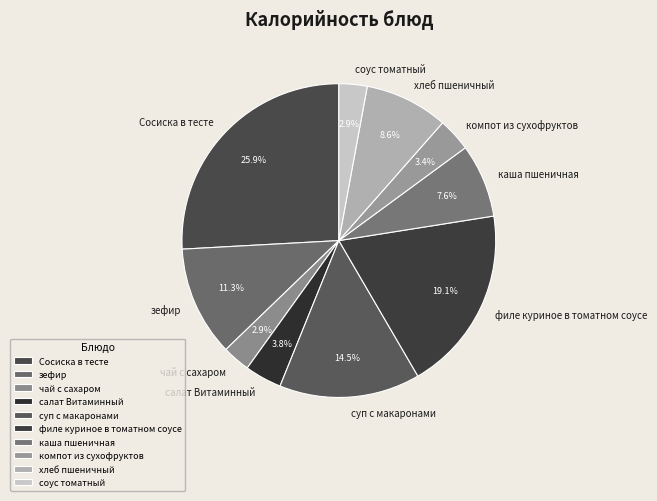

To the nearest percent, what portion does чай с сахаром represent?

3%